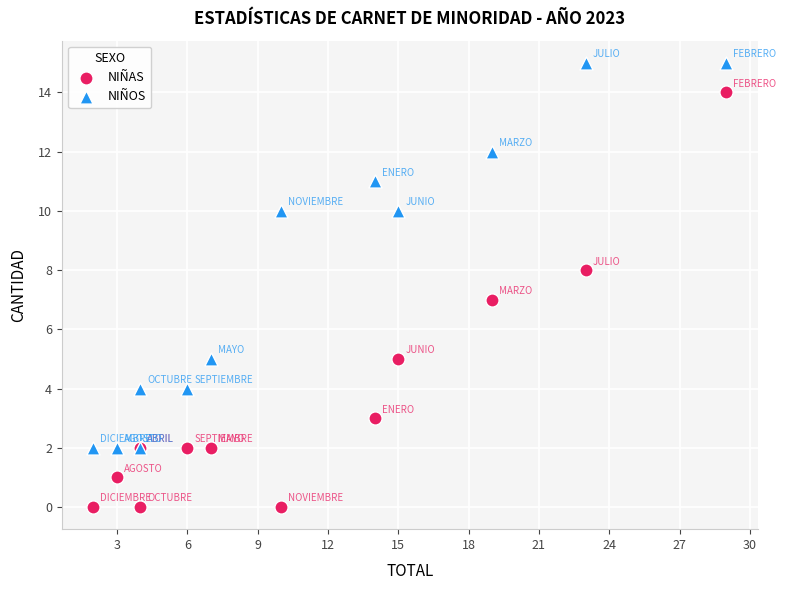

Which series reaches the maximum Y coordinate?

NIÑOS